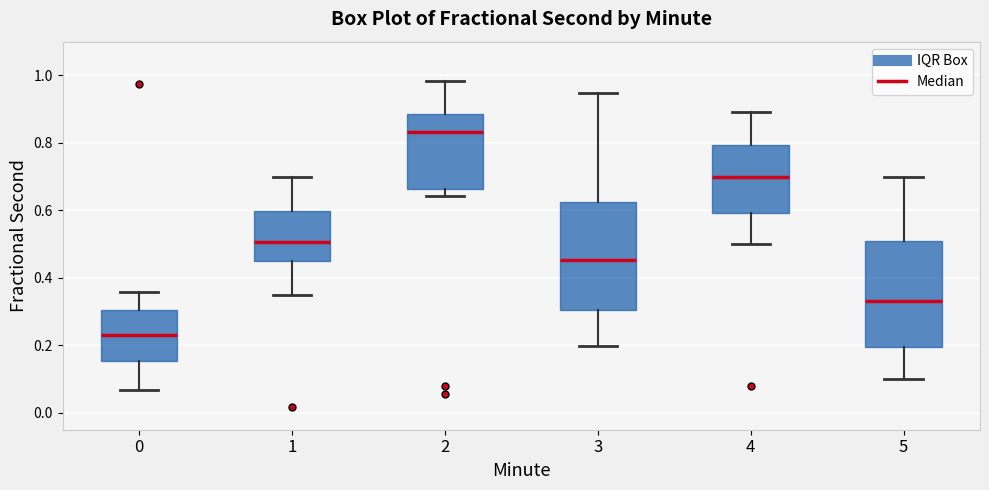

Reading left to right, read every box against the y-axis: the position of its median line, the range the box covers, and the ends of its whiskers. The values are not printed on the chart, so give them approximately, as read against the axis.

0: median 0.22, box 0.16 to 0.30, whiskers 0.06 to 0.36
1: median 0.50, box 0.46 to 0.60, whiskers 0.36 to 0.70
2: median 0.84, box 0.66 to 0.88, whiskers 0.64 to 0.98
3: median 0.46, box 0.30 to 0.62, whiskers 0.20 to 0.94
4: median 0.70, box 0.60 to 0.80, whiskers 0.50 to 0.90
5: median 0.34, box 0.20 to 0.52, whiskers 0.10 to 0.70